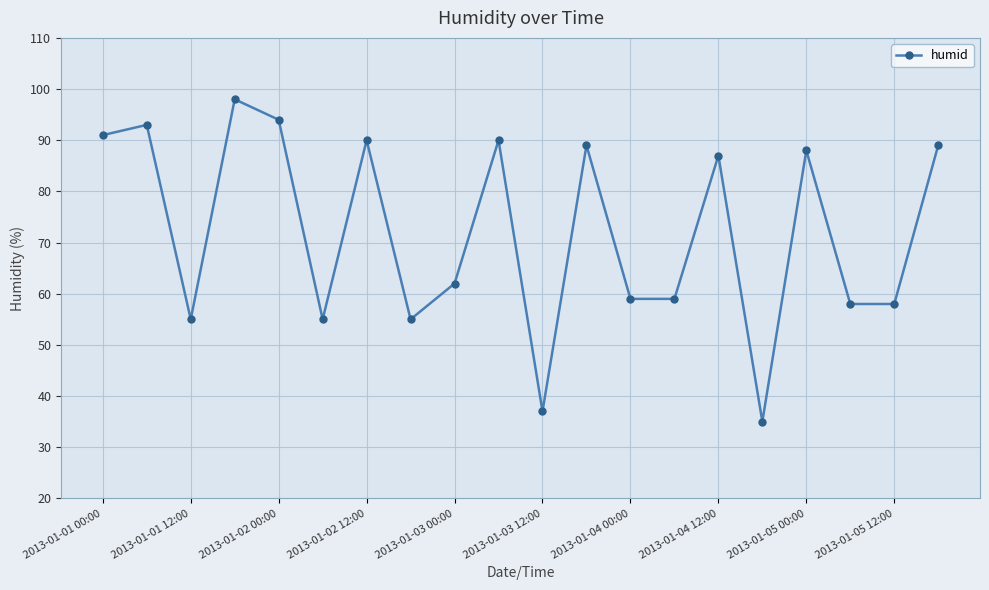

Reading right to left, extract all data points from this chart.

89	58	58	88	35	87	59	59	89	37	90	62	55	90	55	94	98	55	93	91